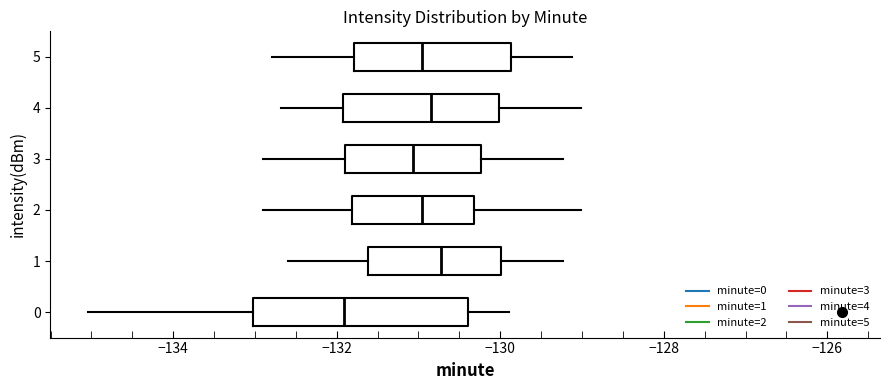

Reading bottom to top, transcribe this box plot: for each box, give where its median line is, the range the box spans, and where its two whiskers end, as read against the x-axis. The values are not printed on the chart, so give them approximately, as read against the axis.

0: median -132.0, box -133.0 to -130.4, whiskers -135.0 to -129.8
1: median -130.8, box -131.6 to -130.0, whiskers -132.6 to -129.2
2: median -131.0, box -131.8 to -130.4, whiskers -133.0 to -129.0
3: median -131.0, box -132.0 to -130.2, whiskers -133.0 to -129.2
4: median -130.8, box -132.0 to -130.0, whiskers -132.6 to -129.0
5: median -131.0, box -131.8 to -129.8, whiskers -132.8 to -129.2